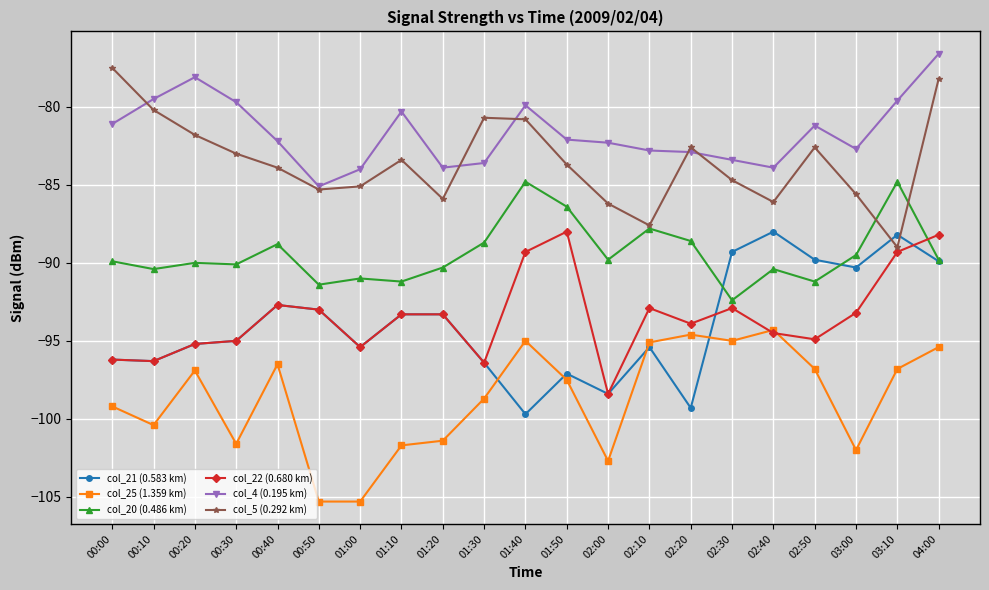

Read the col_21 (0.583 km) value at 01:50.

-97.1